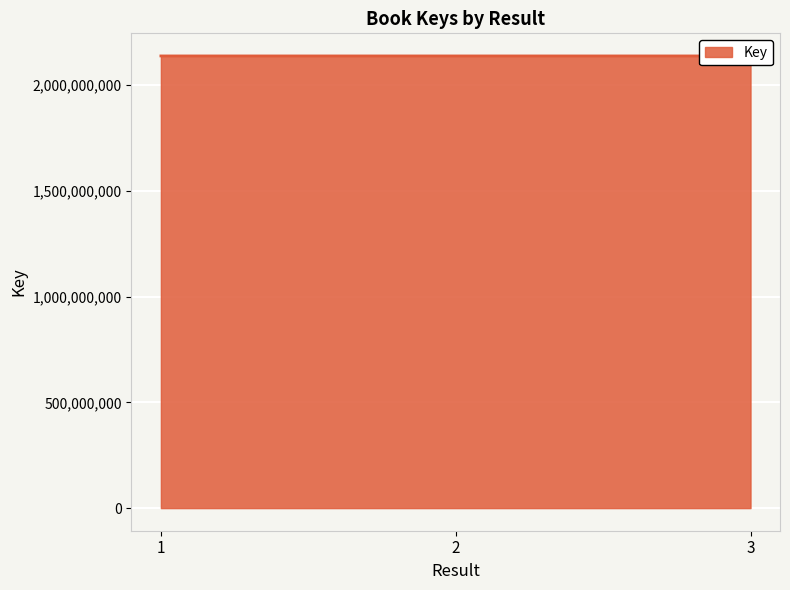

What is the ratio of the value at 2 to the value at 3?

1.0